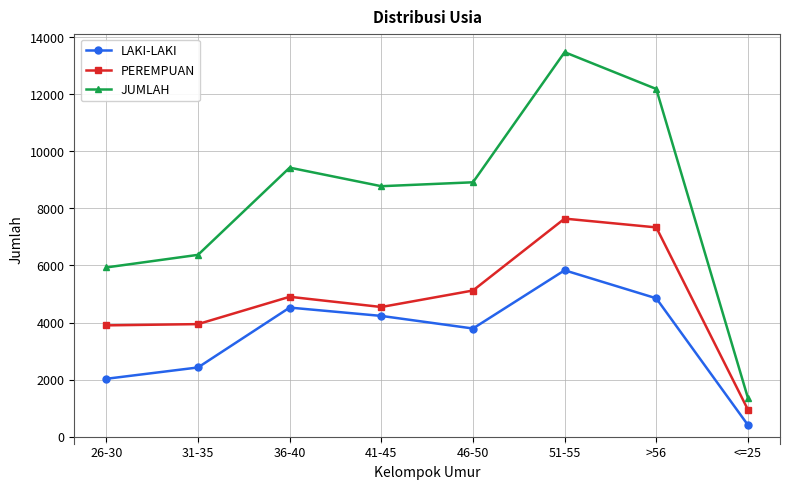

How many lines are shown in the chart?

3